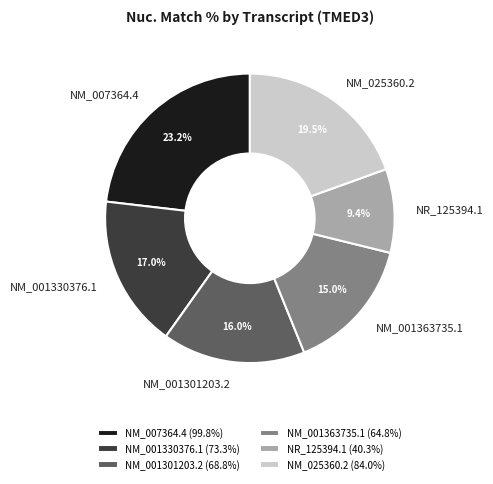

Is it true that NM_007364.4 is 23% of the pie?

True